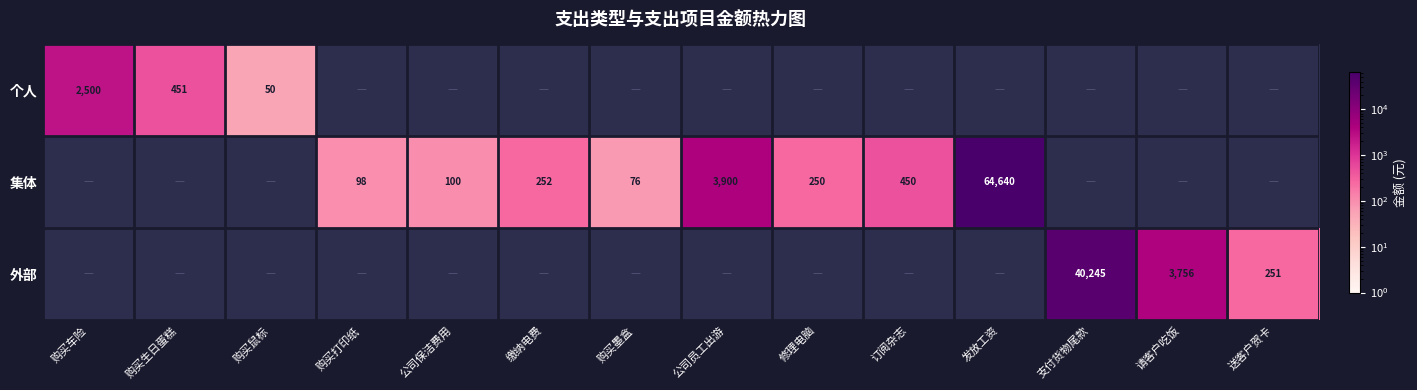

The value of 外部 at 送客户贺卡 is 251. True or false?

True